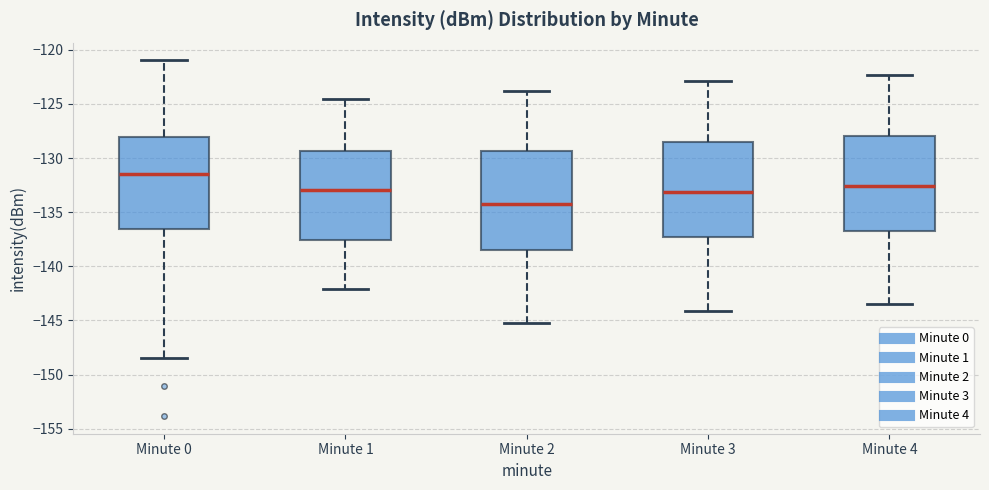

Where does the upper whisker of the box for Minute 3 end on the y-axis? The values are not printed on the chart, so give them approximately, as read against the axis.

-123.0